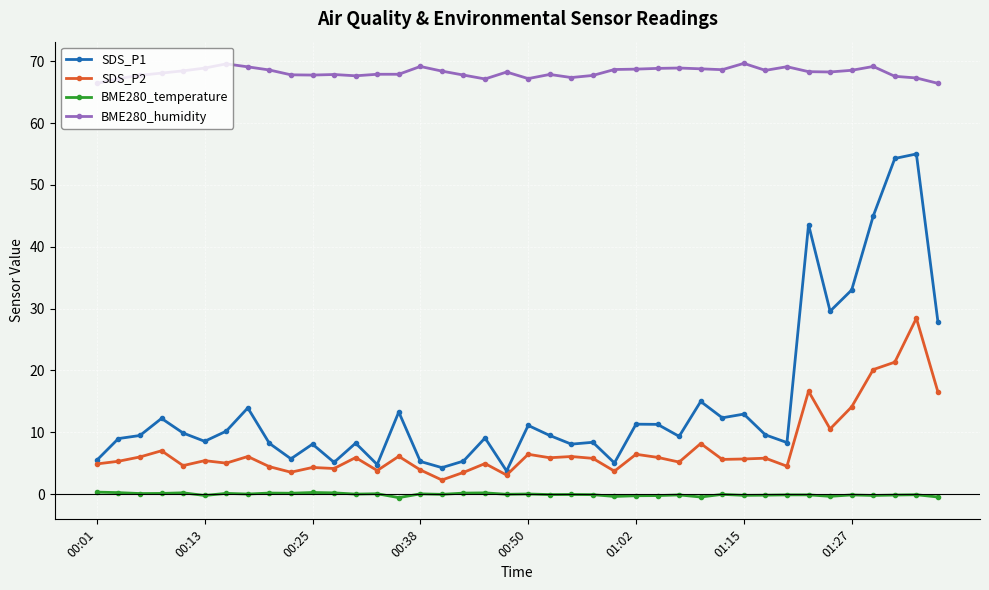

True or false: BME280_humidity has more than 1 points higher than both neighbors.

True